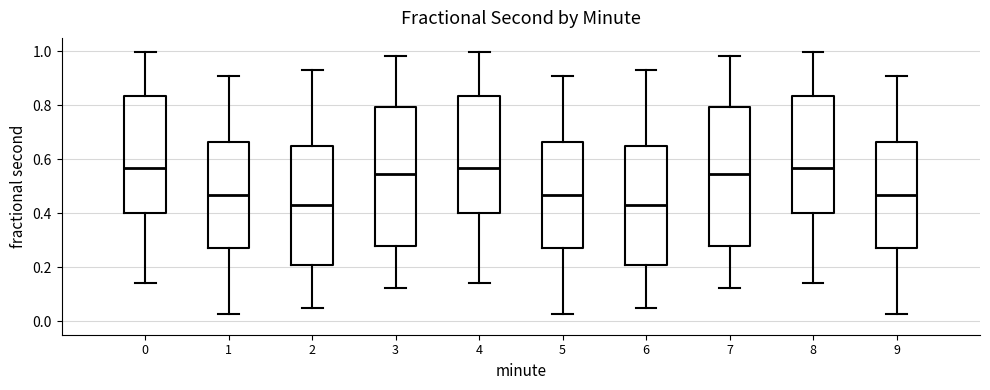

Reading left to right, read every box against the y-axis: the position of its median line, the range the box covers, and the ends of its whiskers. The values are not printed on the chart, so give them approximately, as read against the axis.

0: median 0.56, box 0.40 to 0.84, whiskers 0.14 to 1.00
1: median 0.46, box 0.28 to 0.66, whiskers 0.02 to 0.90
2: median 0.42, box 0.20 to 0.64, whiskers 0.06 to 0.94
3: median 0.54, box 0.28 to 0.80, whiskers 0.12 to 0.98
4: median 0.56, box 0.40 to 0.84, whiskers 0.14 to 1.00
5: median 0.46, box 0.28 to 0.66, whiskers 0.02 to 0.90
6: median 0.42, box 0.20 to 0.64, whiskers 0.06 to 0.94
7: median 0.54, box 0.28 to 0.80, whiskers 0.12 to 0.98
8: median 0.56, box 0.40 to 0.84, whiskers 0.14 to 1.00
9: median 0.46, box 0.28 to 0.66, whiskers 0.02 to 0.90